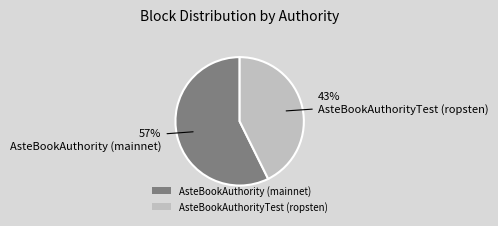

Does any single category account for the majority?

Yes